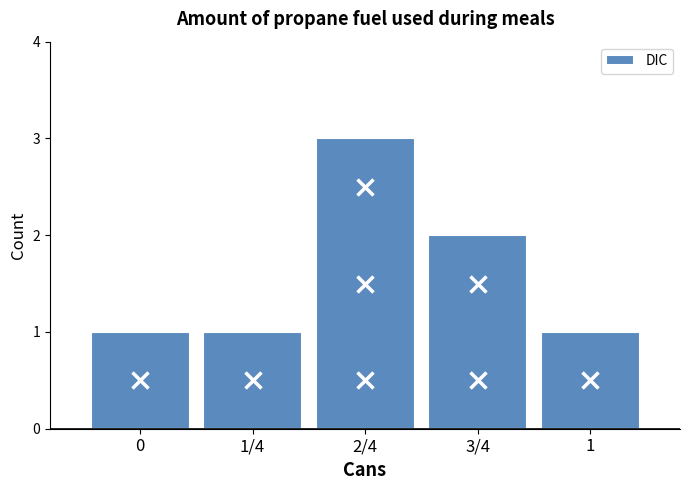

Reading left to right, what are all the values shown in this chart?

0=1	1/4=1	2/4=3	3/4=2	1=1